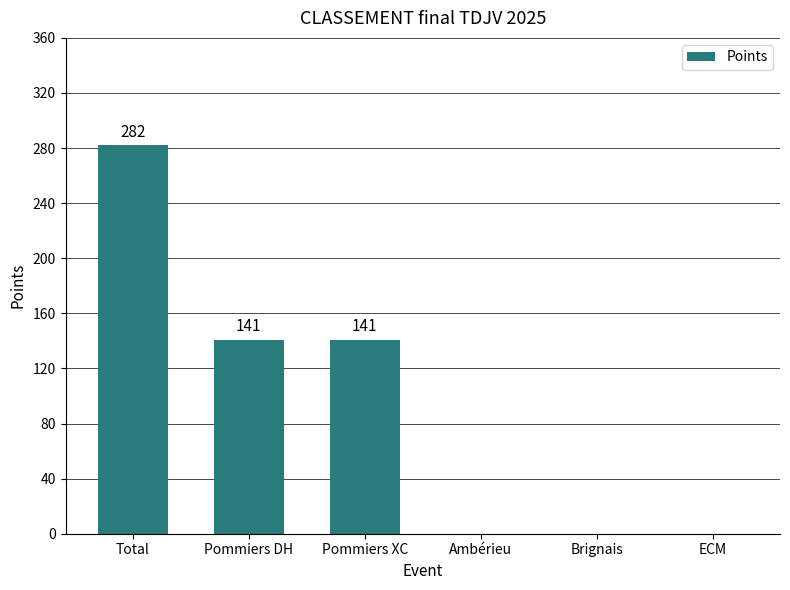

How many values are between 0 and 141?

5